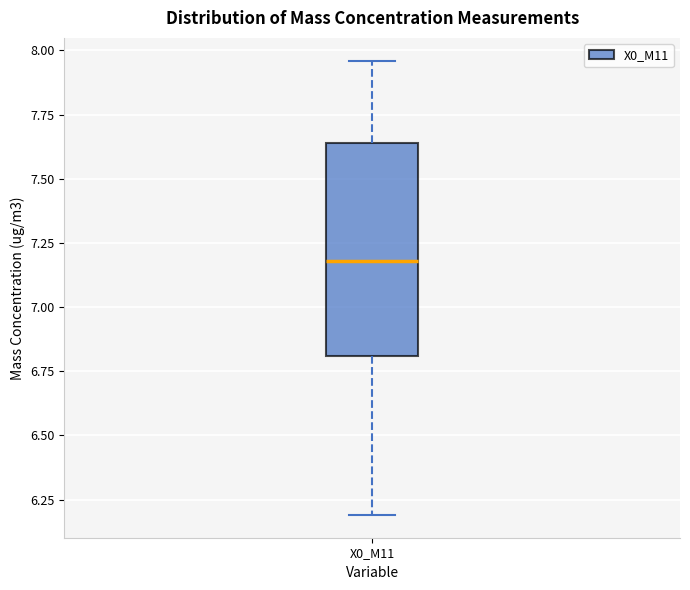

Transcribe this box plot: give where the median line is, the range the box spans, and where the two whiskers end, as read against the y-axis. The values are not printed on the chart, so give them approximately, as read against the axis.

median 7.20, box 6.80 to 7.65, whiskers 6.20 to 7.95